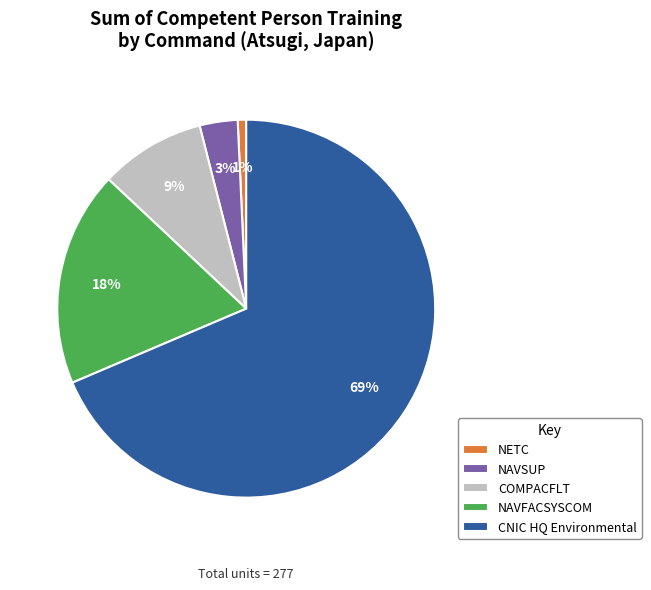

What is the majority slice?

CNIC HQ Environmental